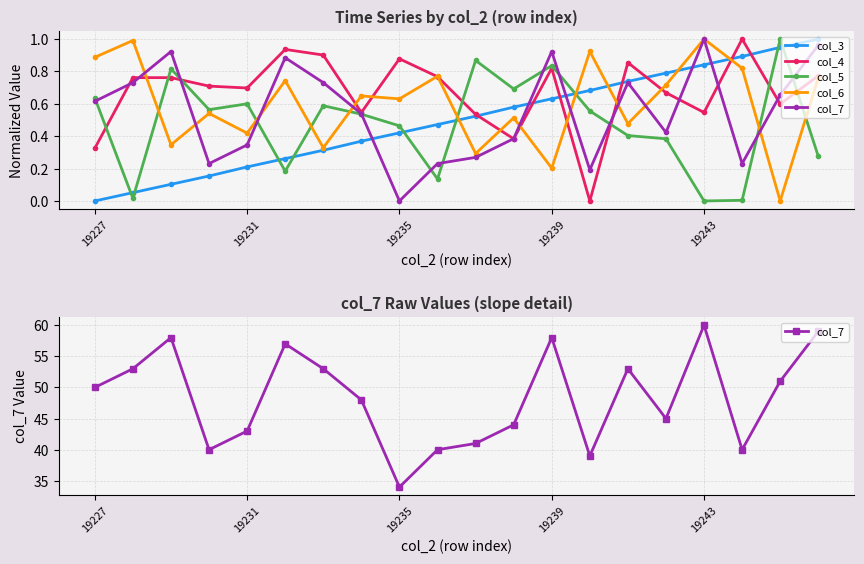

What is the average value of the col_3 series?

0.5